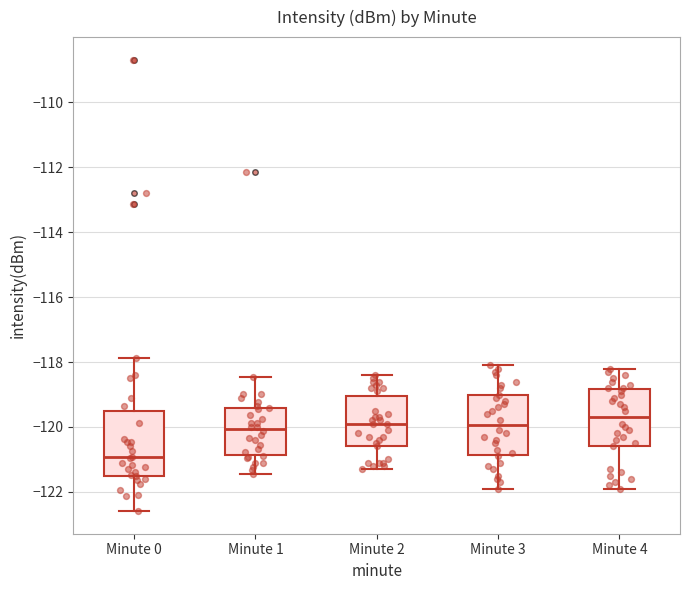

Which box's median line is the highest?

Minute 4